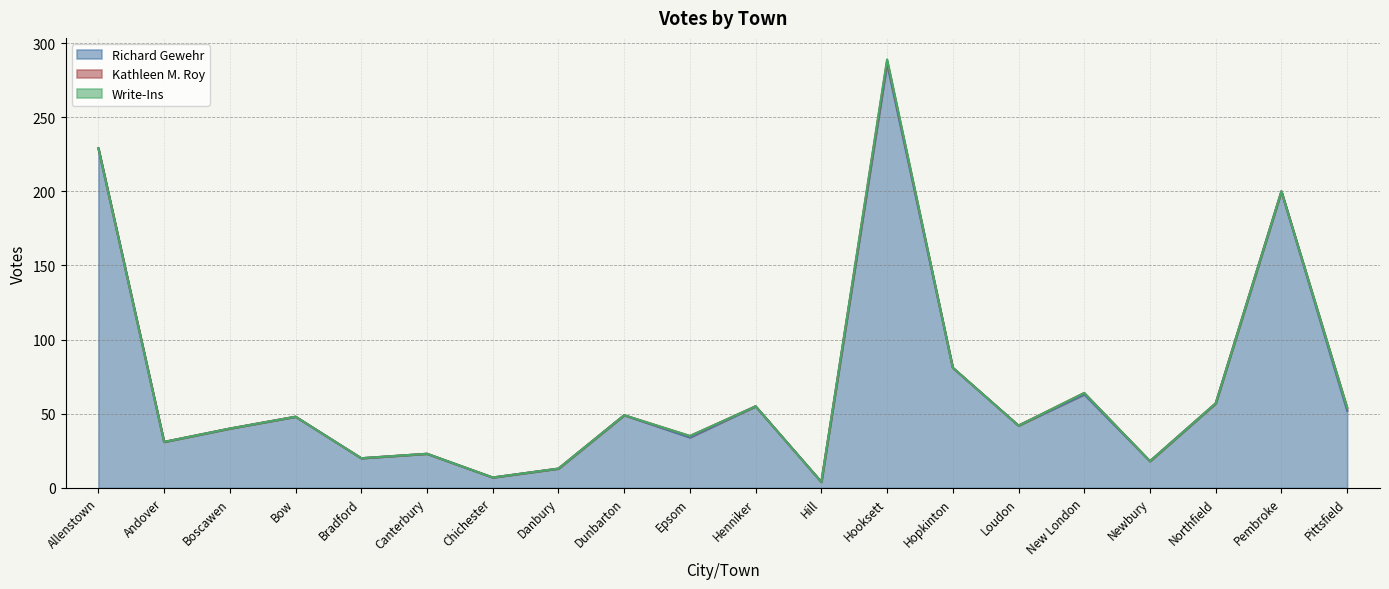

At which category is the sum across all series the highest?

Hooksett